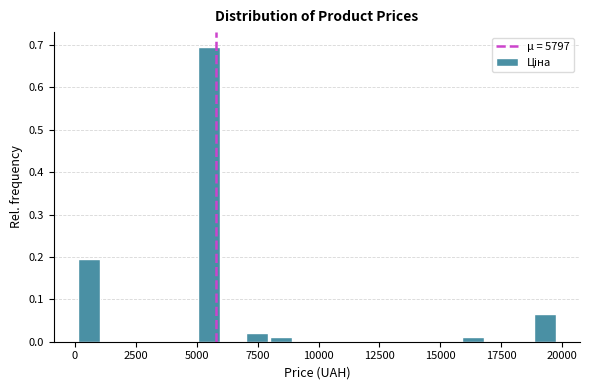

Around what value on the x-axis is the tallest bar? Give the approximate position of its centre, as read against the axis.

5500